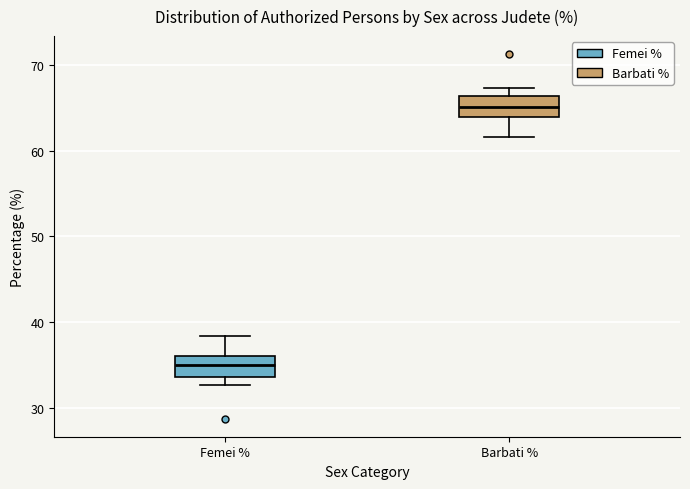

Where is the lower edge of the box for Barbati % on the y-axis? The values are not printed on the chart, so give them approximately, as read against the axis.

64